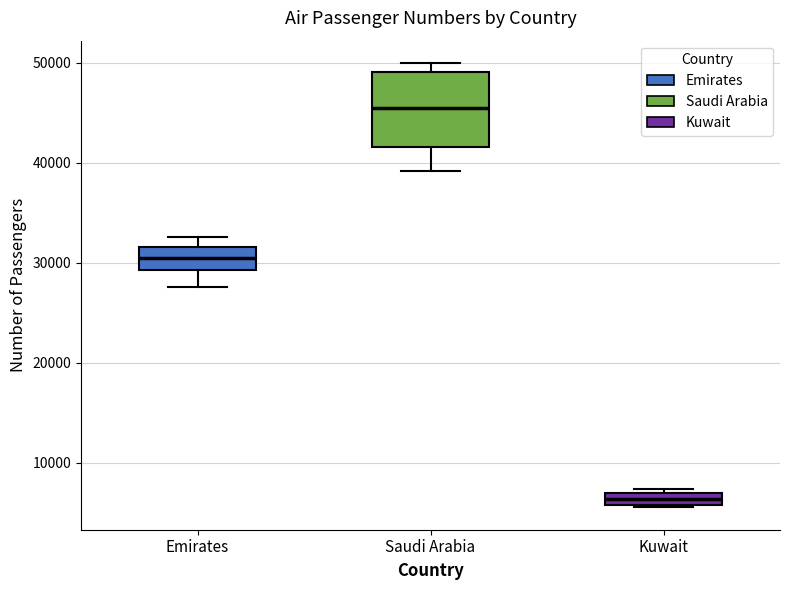

Comparing the boxes themselves (not the whiskers), which one is the tallest?

Saudi Arabia